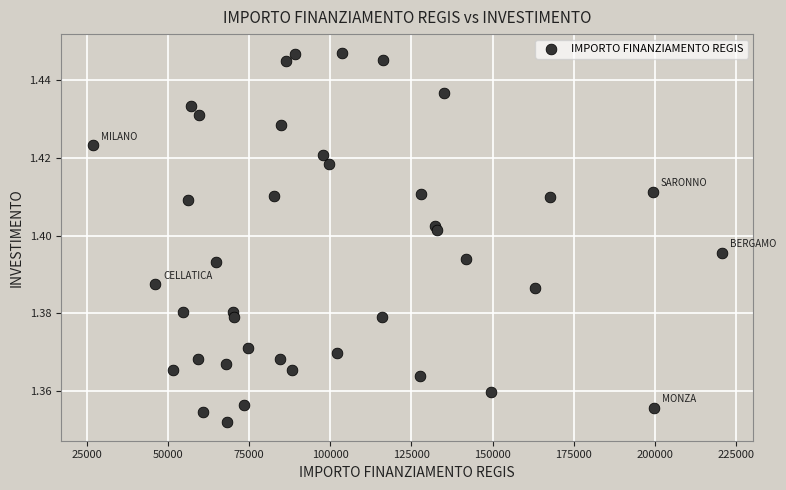

What is the range of X values (max minus min)?

193933.1